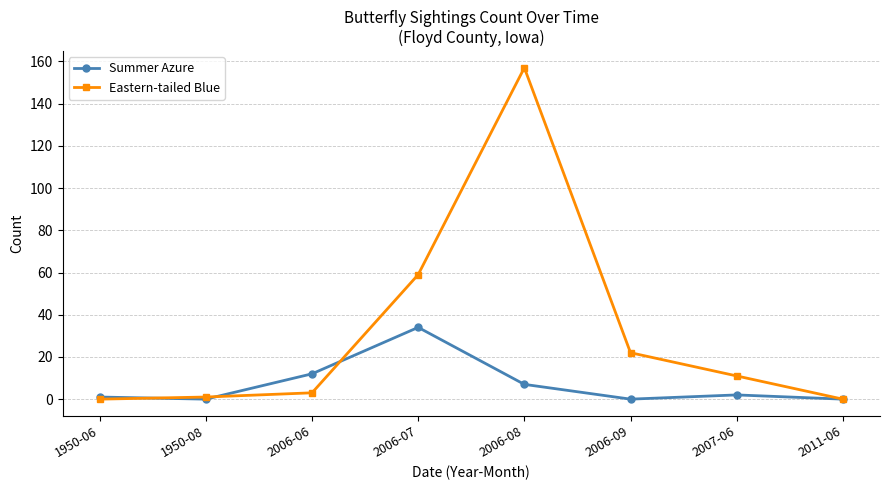

Count the number of data series in this chart.

2